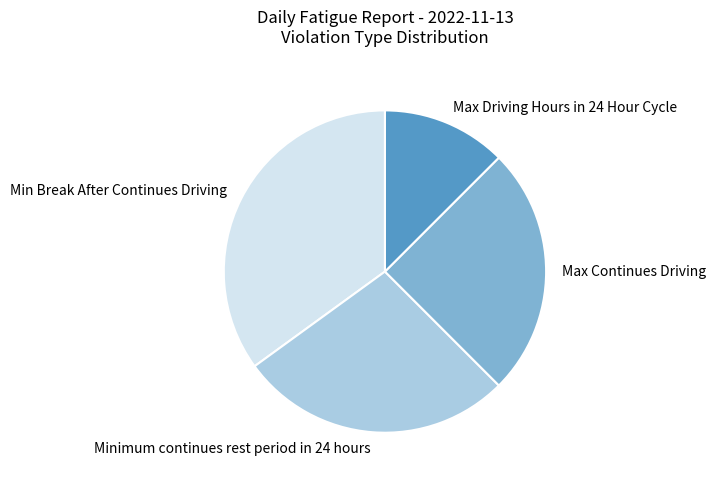

How many segments does this pie chart have?

4